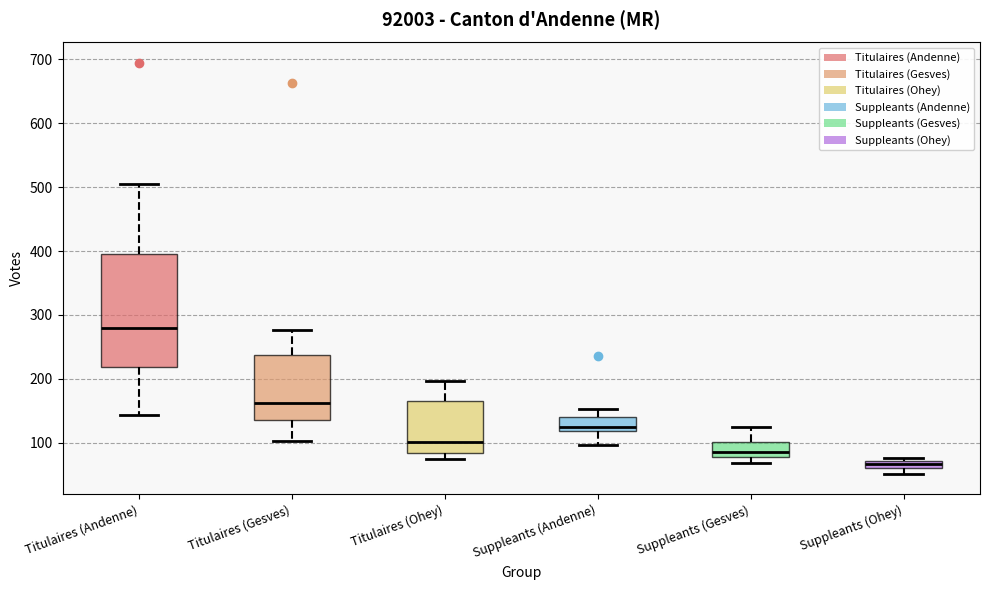

Which box has the lowest median line?

Suppleants (Ohey)